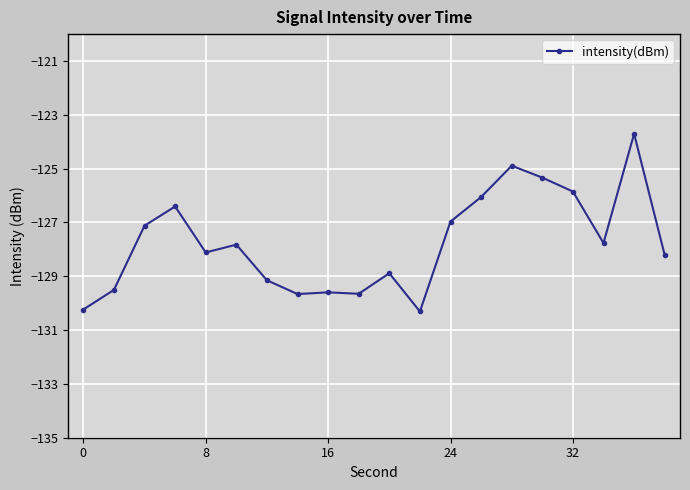

What is the smallest value displayed?

-130.3